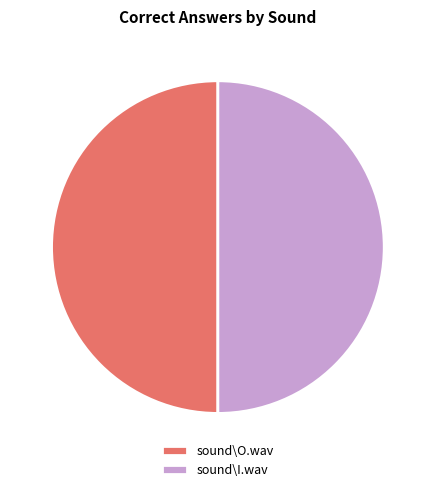

What is the ratio of the value at sound\O.wav to the value at sound\I.wav?

1.0